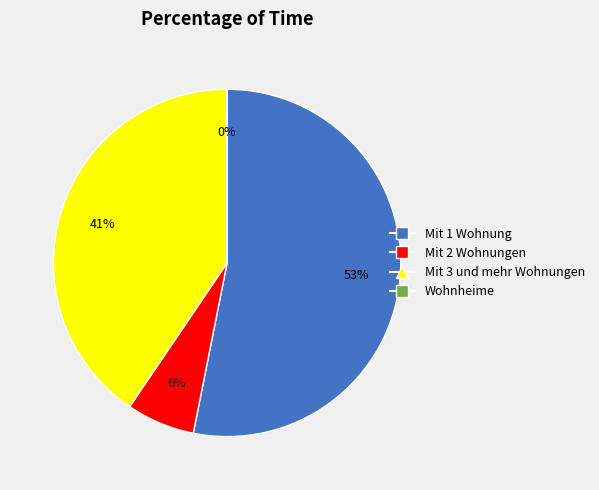

Which category has the biggest portion of the pie?

Mit 1 Wohnung